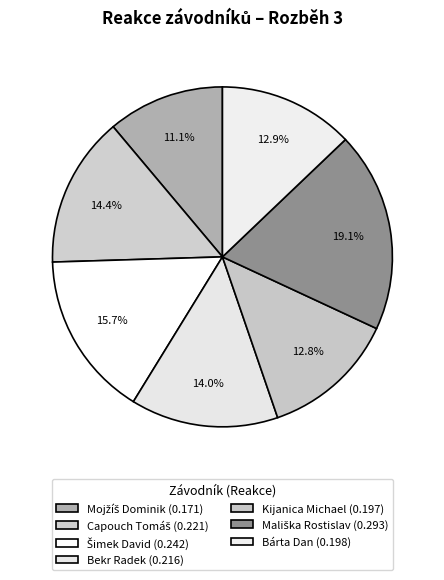

Which category has the smallest portion of the pie?

Mojžíš Dominik